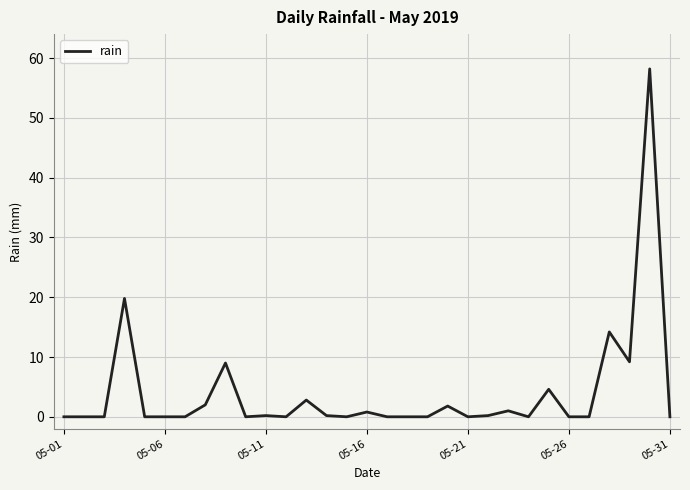

What is the difference between the maximum and minimum values?

58.2